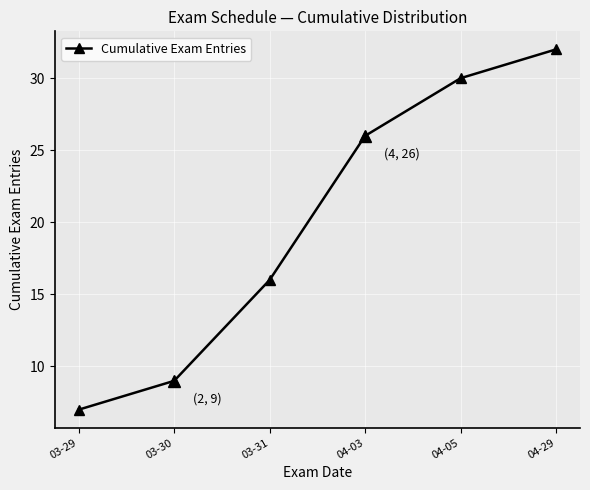

Approximately how many times larger is the value at 03-30 compared to 04-03?

0.3